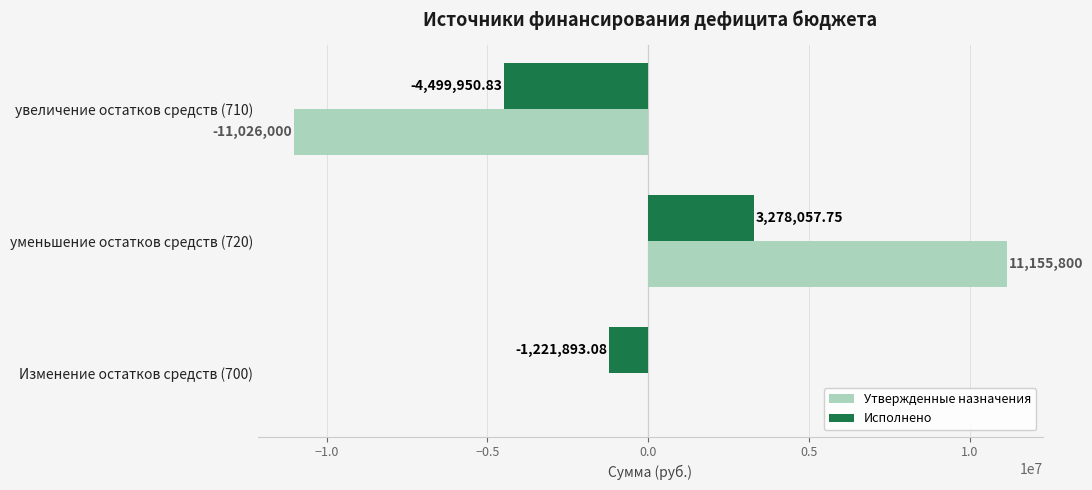

Which series changed the most between увеличение остатков средств (710) and уменьшение остатков средств (720)?

Утвержденные назначения